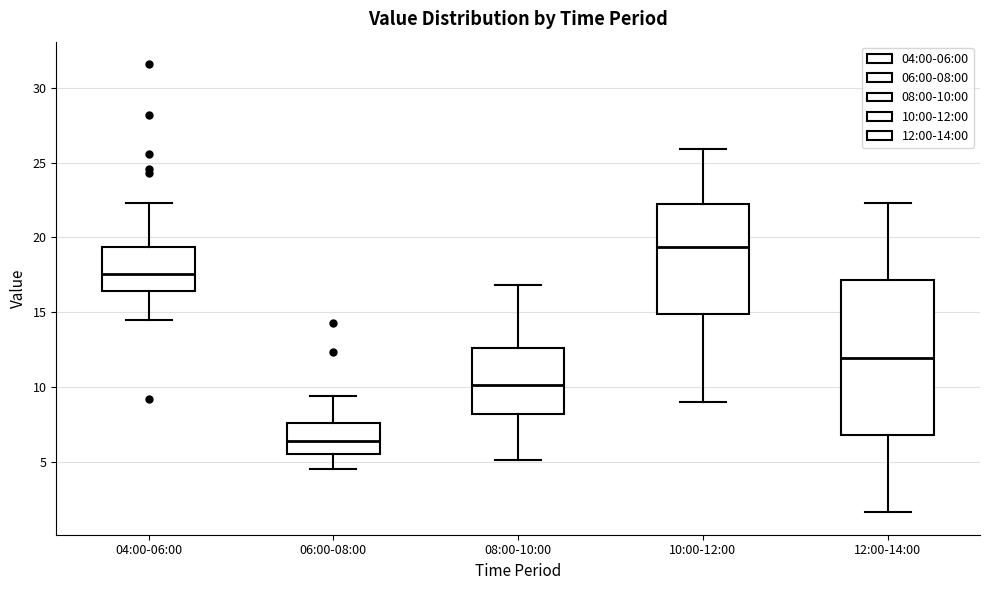

Which box is the tallest, from its lower edge to its upper edge?

12:00-14:00